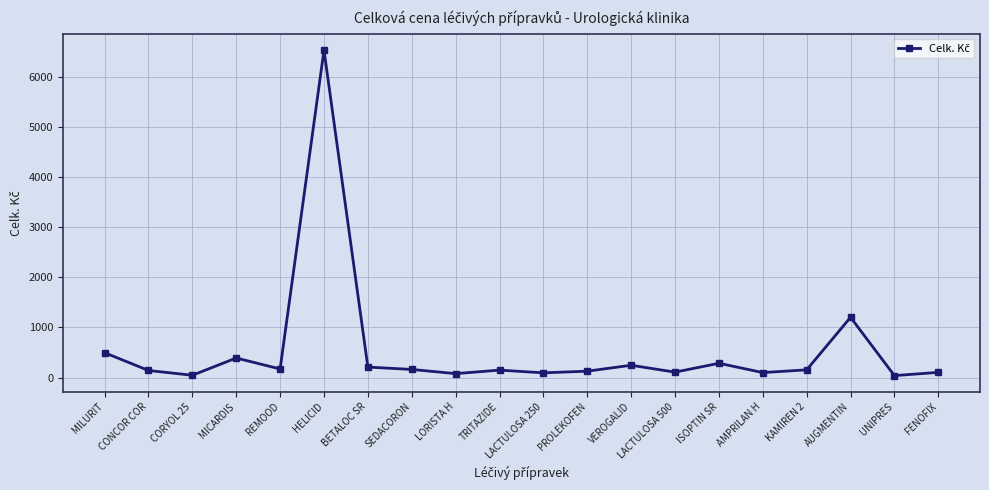

What is the greatest value displayed?

6529.0